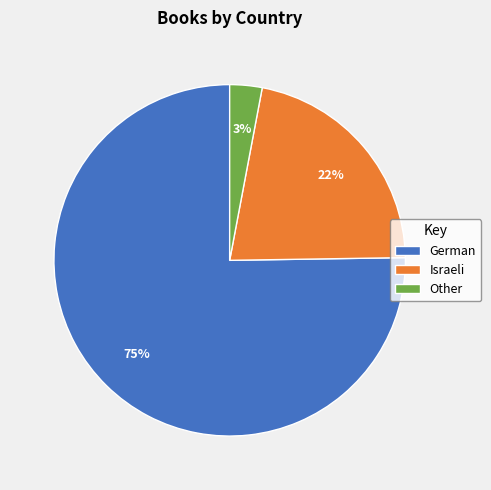

Combined, do Israeli and Other account for over 50%?

No